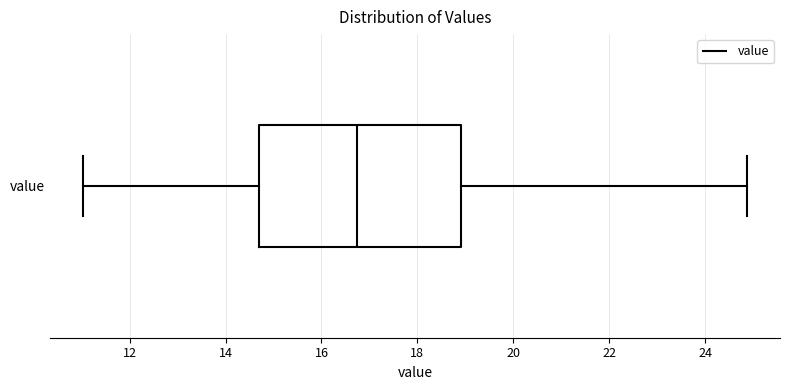

Transcribe this box plot: give where the median line is, the range the box spans, and where the two whiskers end, as read against the x-axis. The values are not printed on the chart, so give them approximately, as read against the axis.

median 16.8, box 14.6 to 19.0, whiskers 11.0 to 24.8